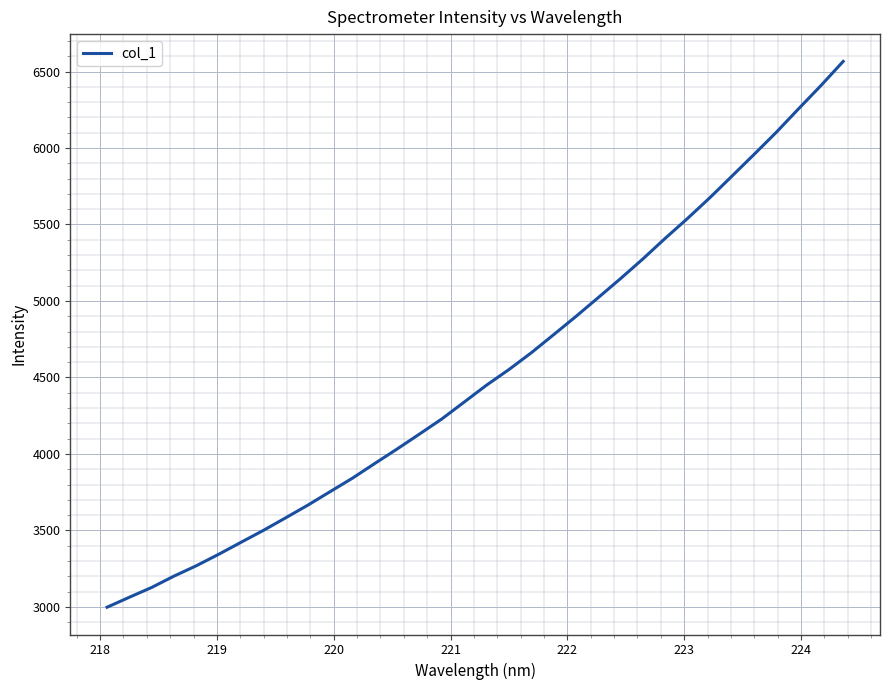

What is the greatest value displayed?

6566.2